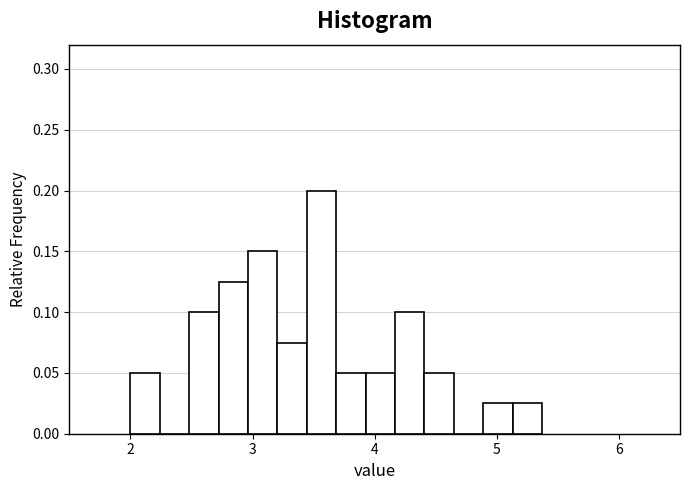

Read against the x-axis, roughly where is the centre of the tallest bar?

3.6